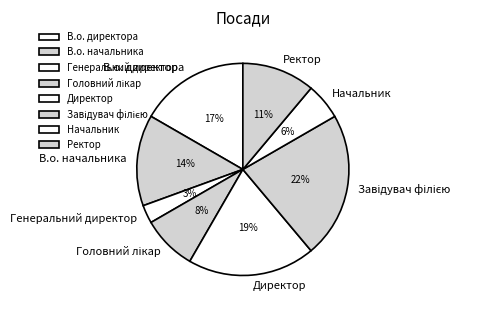

Between В.о. директора and Директор, which is larger?

Директор